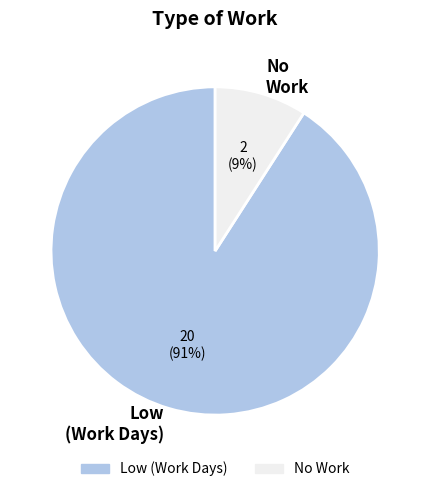

Count the number of slices in the pie.

2